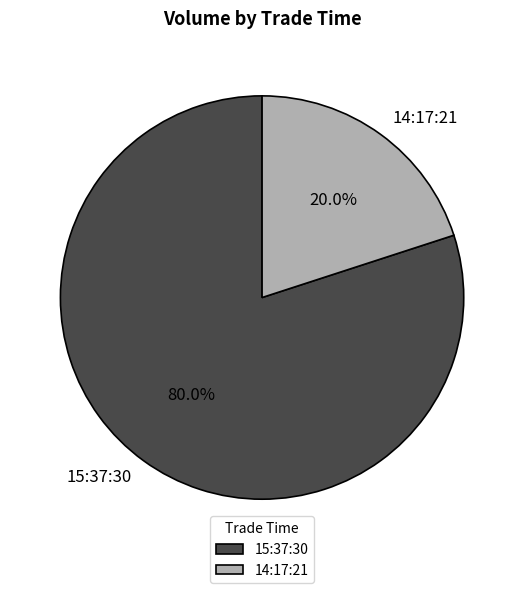

Does 15:37:30 represent more than half of the total?

Yes